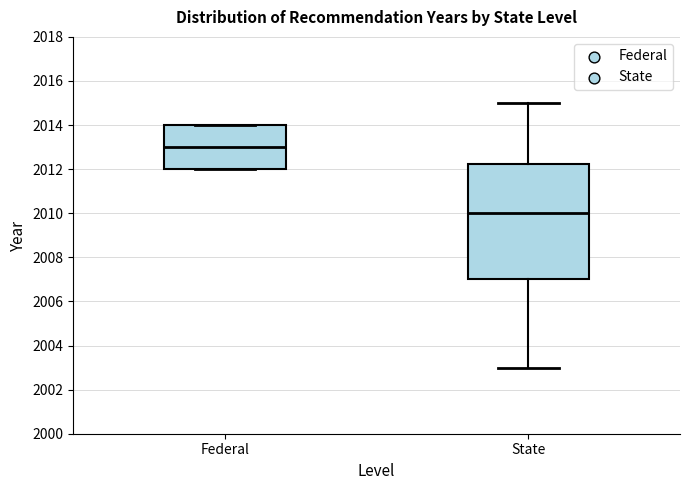

Which box is the tallest, from its lower edge to its upper edge?

State